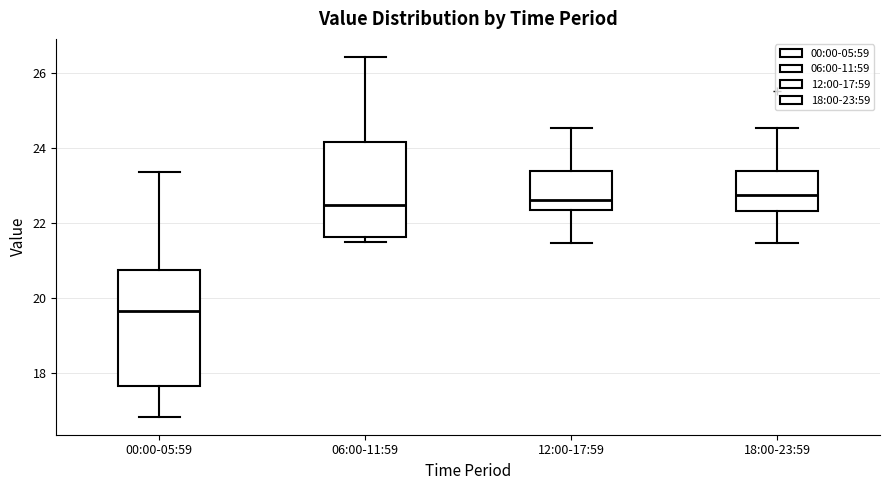

Comparing the boxes themselves (not the whiskers), which one is the tallest?

00:00-05:59